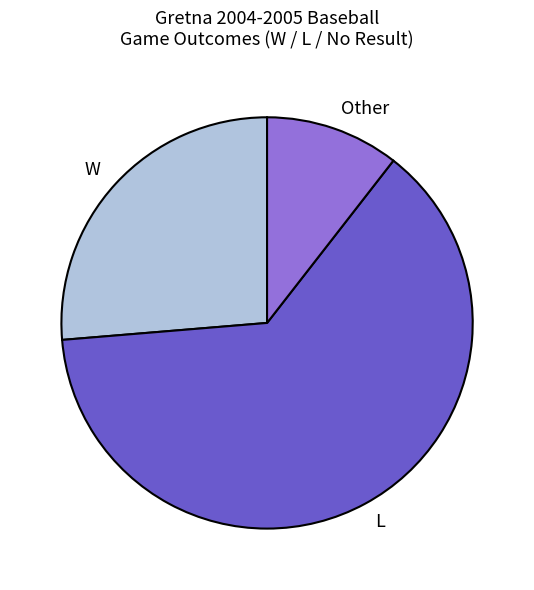

Do Other and L together represent more than half of the pie?

Yes